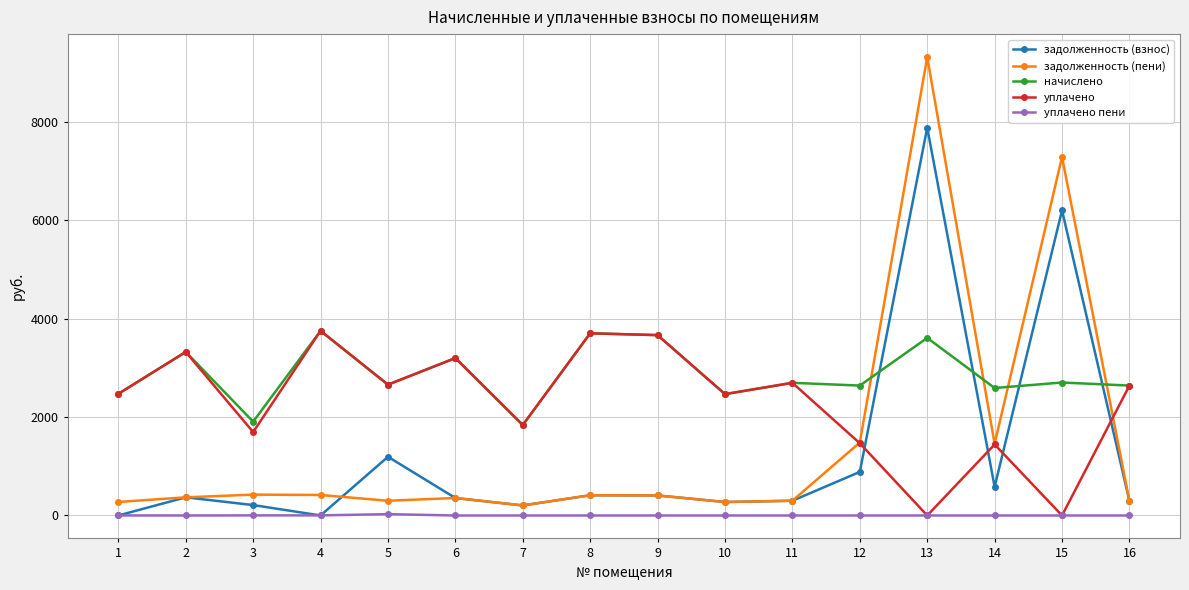

What is the maximum value for задолженность (пени)?

9313.2